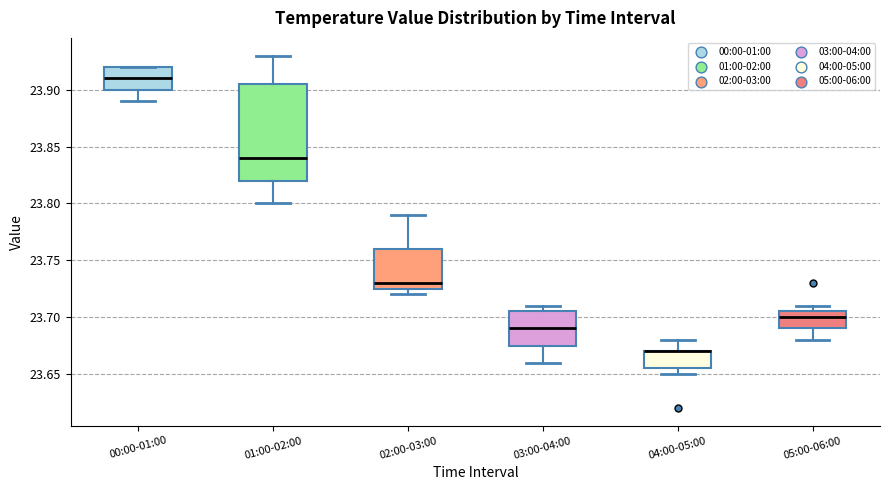

Where does the lower whisker of the box for 02:00-03:00 end on the y-axis? The values are not printed on the chart, so give them approximately, as read against the axis.

23.720